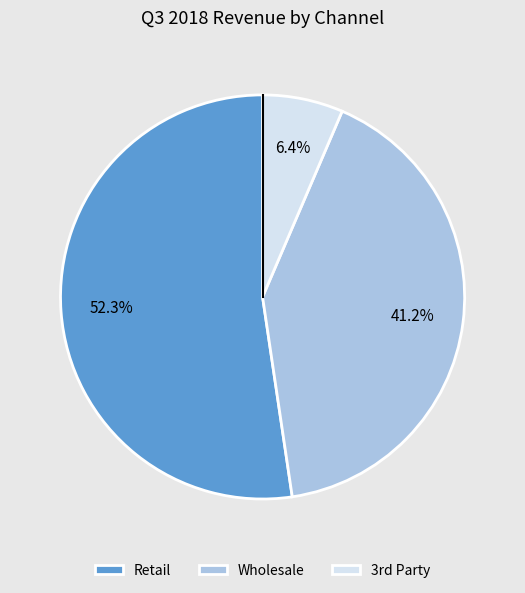

True or false: Wholesale accounts for 41% of the total.

True